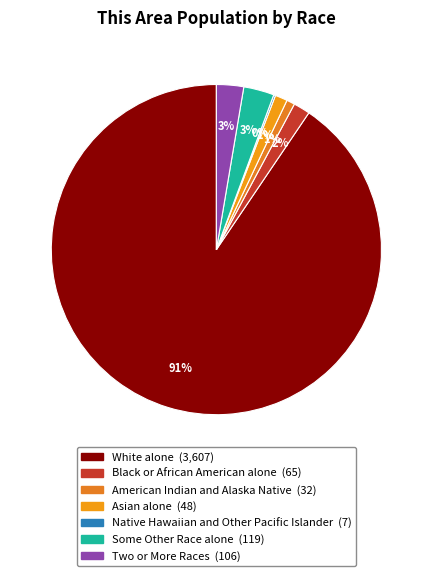

How many segments does this pie chart have?

7